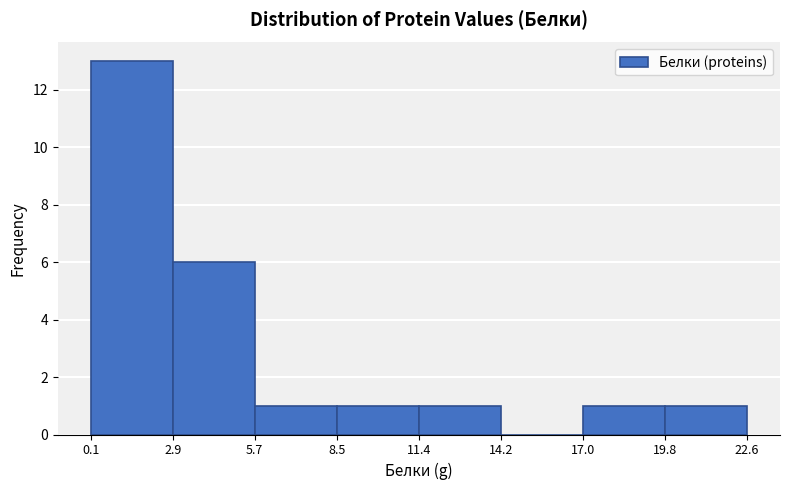

Reading left to right, transcribe this chart: for each bar, give the range it covers on the x-axis and its height. The values are not printed on the chart, so give them approximately, as read against the axis.

0.1 to 2.9: 13
2.9 to 5.7: 6
5.7 to 8.5: 1
8.5 to 11.4: 1
11.4 to 14.2: 1
14.2 to 17.0: 0
17.0 to 19.8: 1
19.8 to 22.6: 1